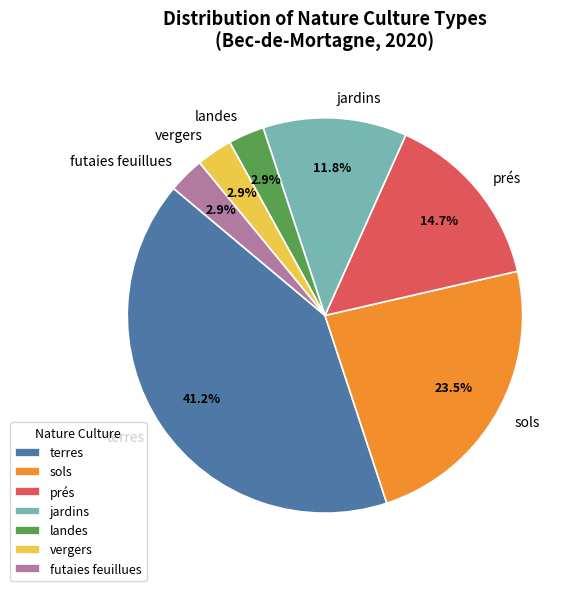

Count the number of slices in the pie.

7